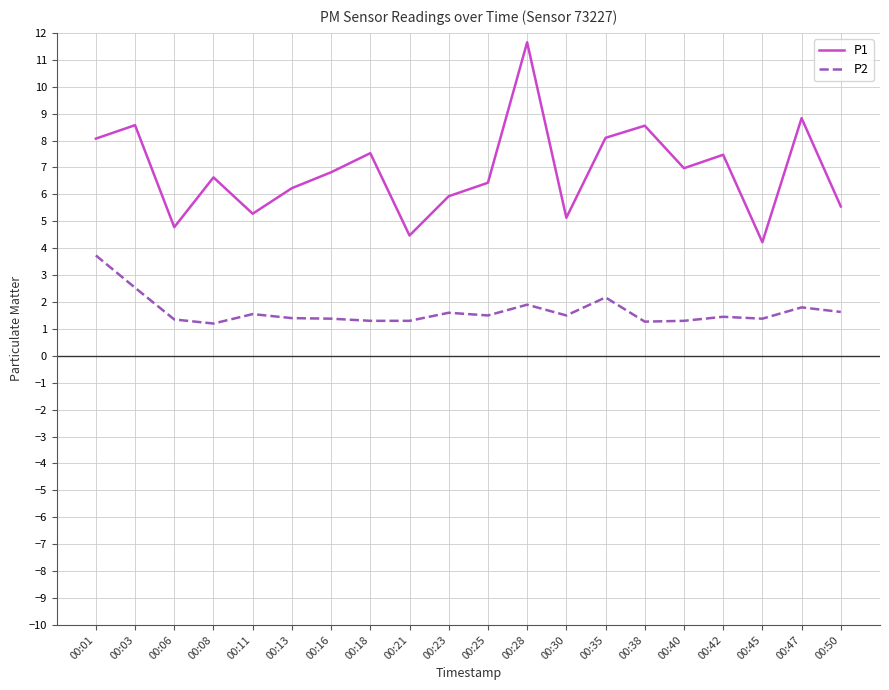

At which label does P2 reach its peak?

00:01